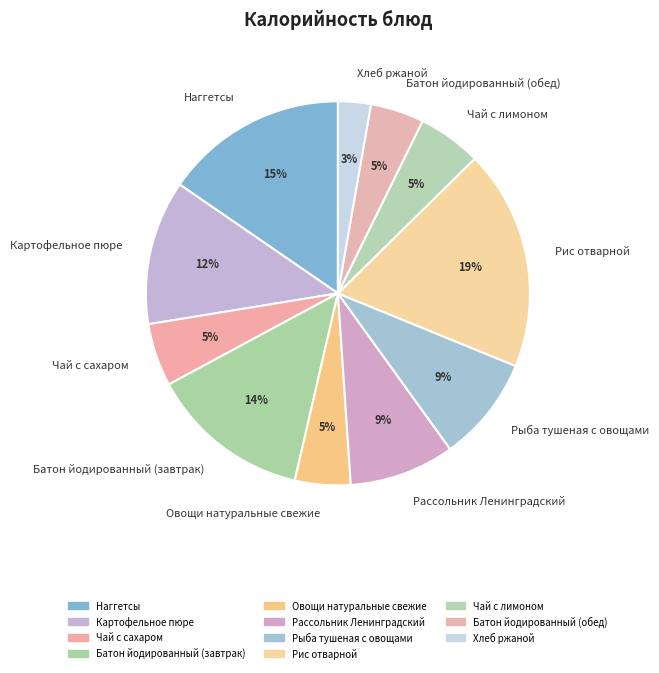

Does any single category account for the majority?

No